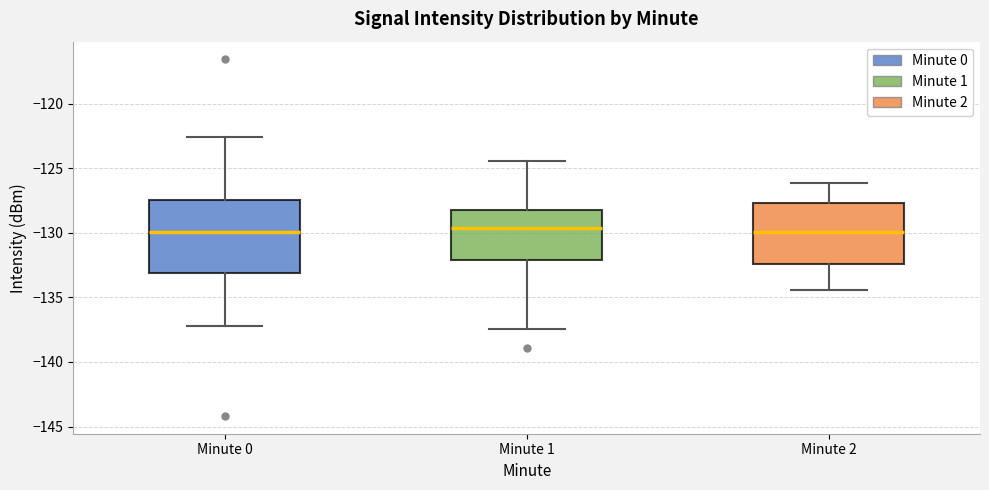

Where does the lower whisker of the box for Minute 2 end on the y-axis? The values are not printed on the chart, so give them approximately, as read against the axis.

-134.5